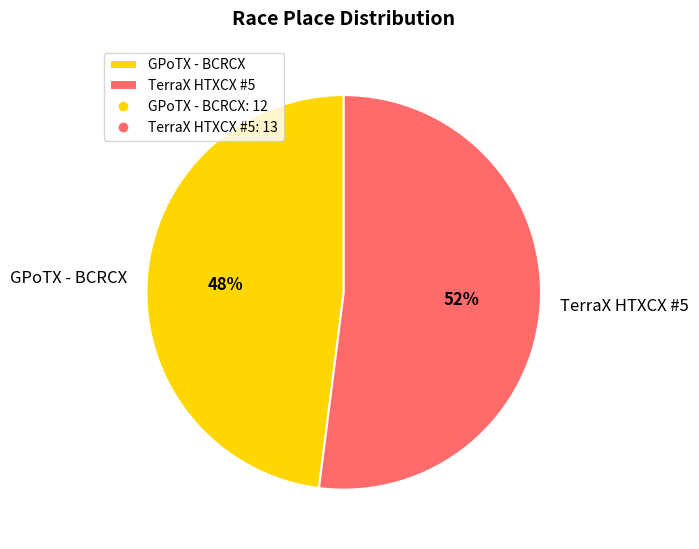

True or false: GPoTX - BCRCX accounts for 48% of the total.

True